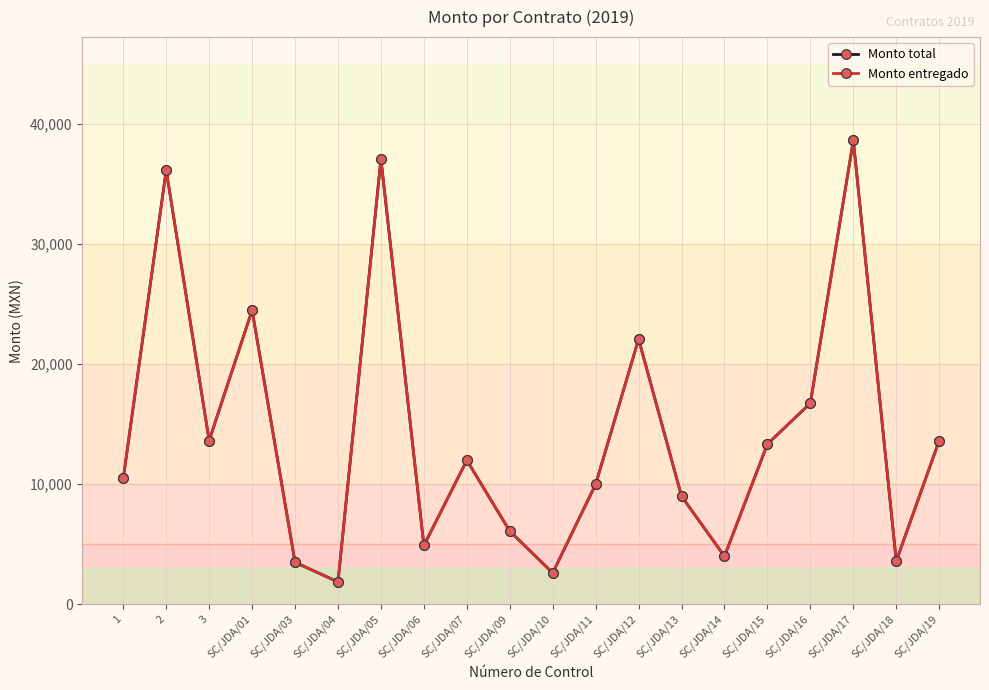

What is the label of the 17th point from the right?

SC/JDA/01